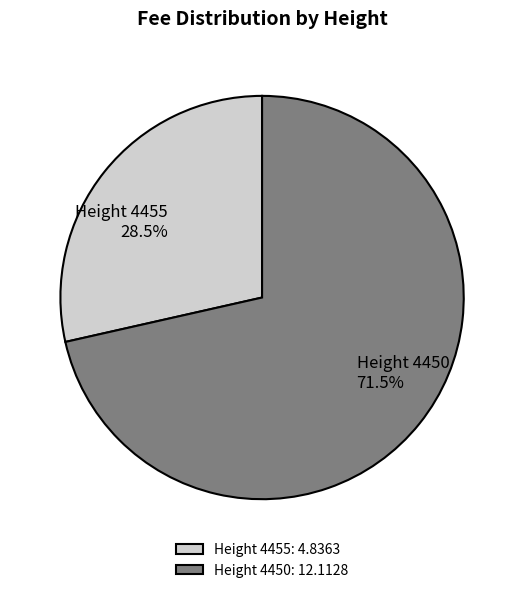

How much of the chart is everything except Height 4450: 12.1128?

28.5%